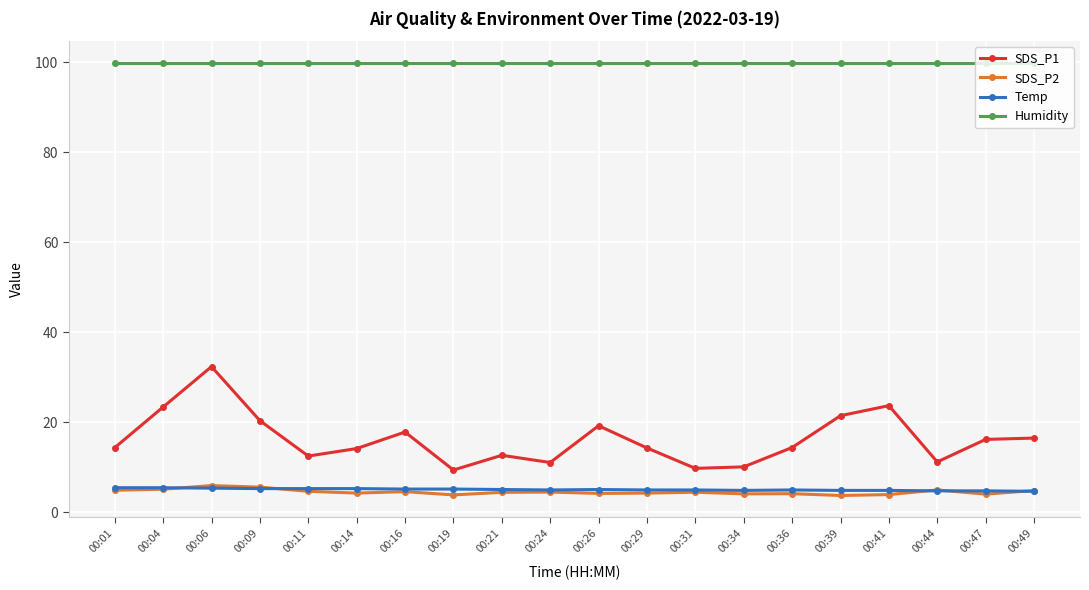

Is it true that SDS_P1 equals 11.2 at 00:44?

True